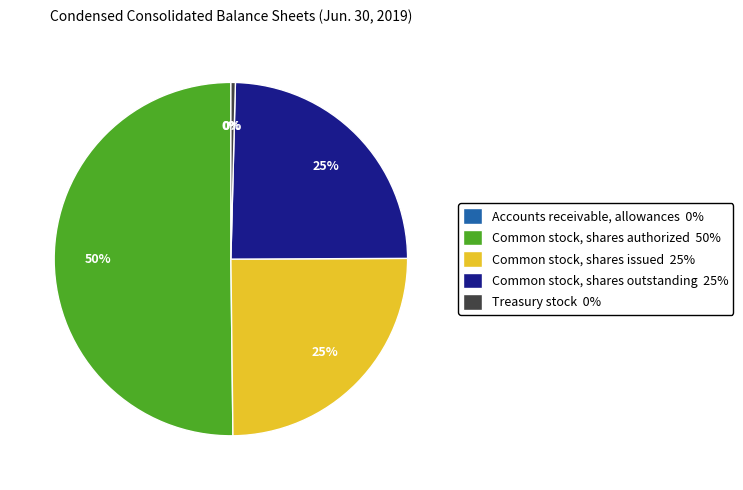

Is the sum of Treasury stock 0% and Common stock, shares issued 25% greater than half?

No